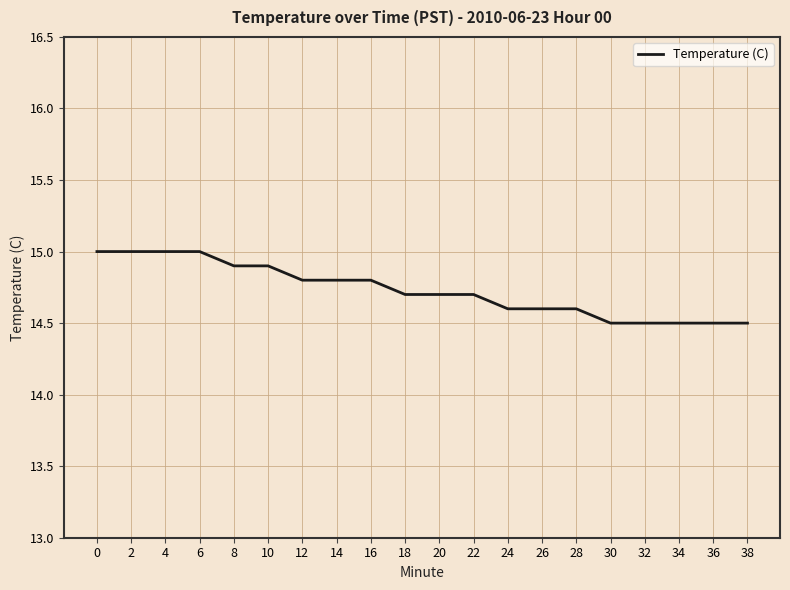

The chart shows a value of 15.0 at 4. True or false?

True